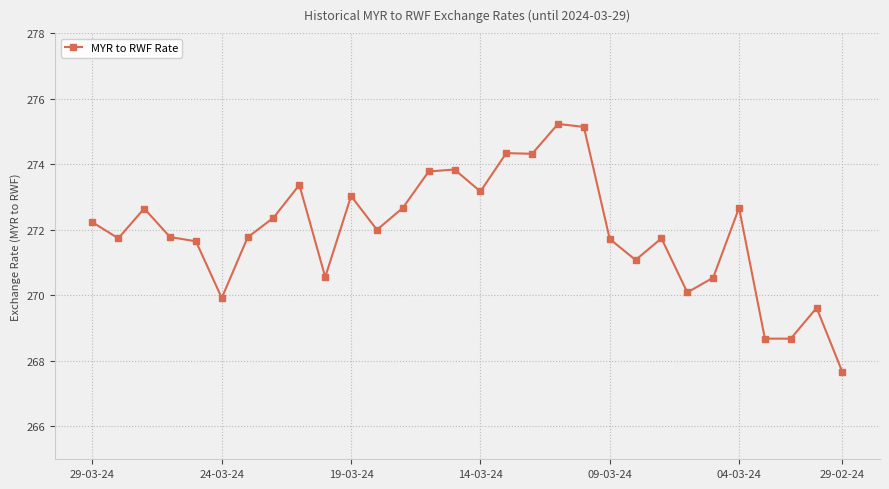

What is the sum of all values?

8158.0